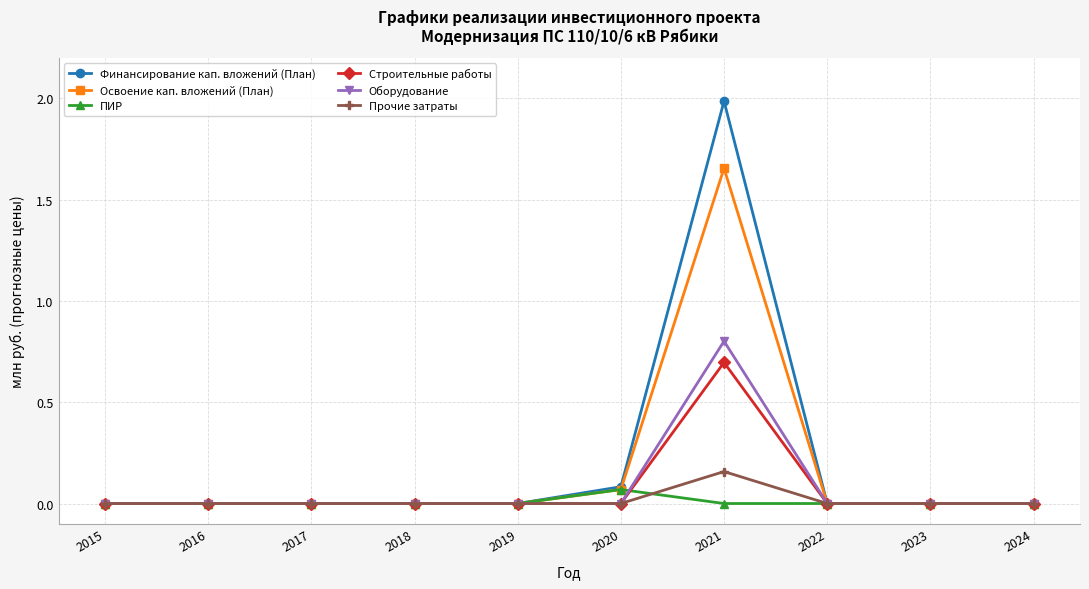

Which series has the largest range (max minus min)?

Финансирование кап. вложений (План)